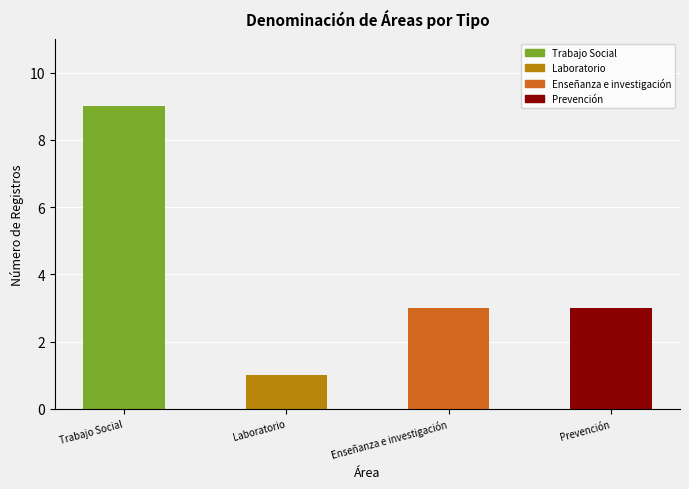

What is the change in value from Laboratorio to Prevención?

+2